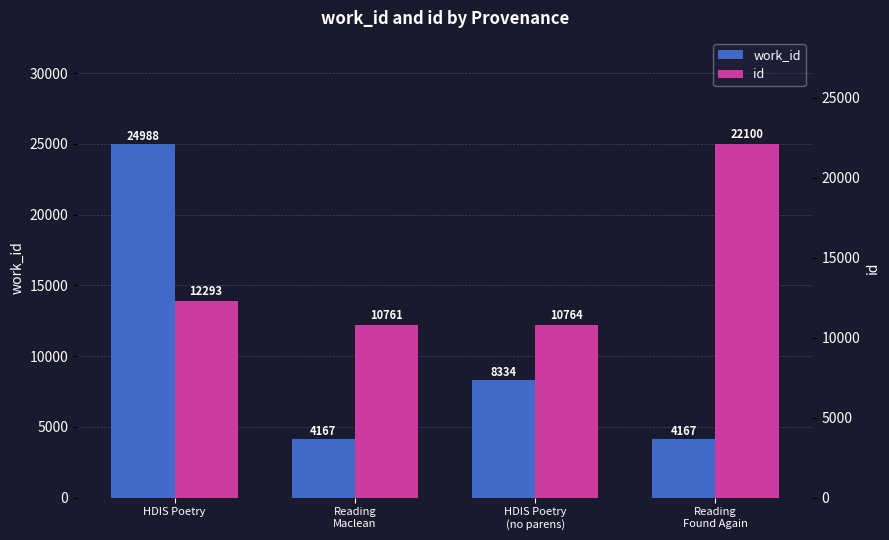

What is the difference between the highest and lowest values at Reading
Found Again?

17933